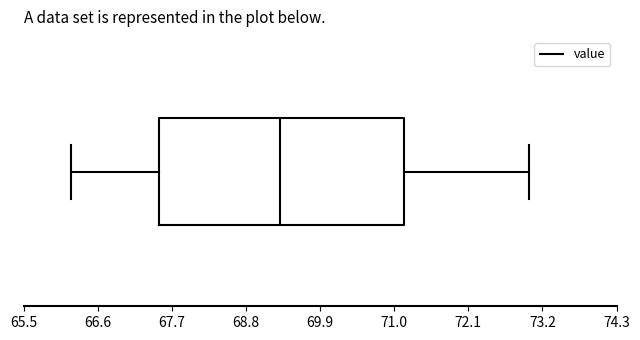

Where does the right whisker of the box end on the x-axis? The values are not printed on the chart, so give them approximately, as read against the axis.

73.0